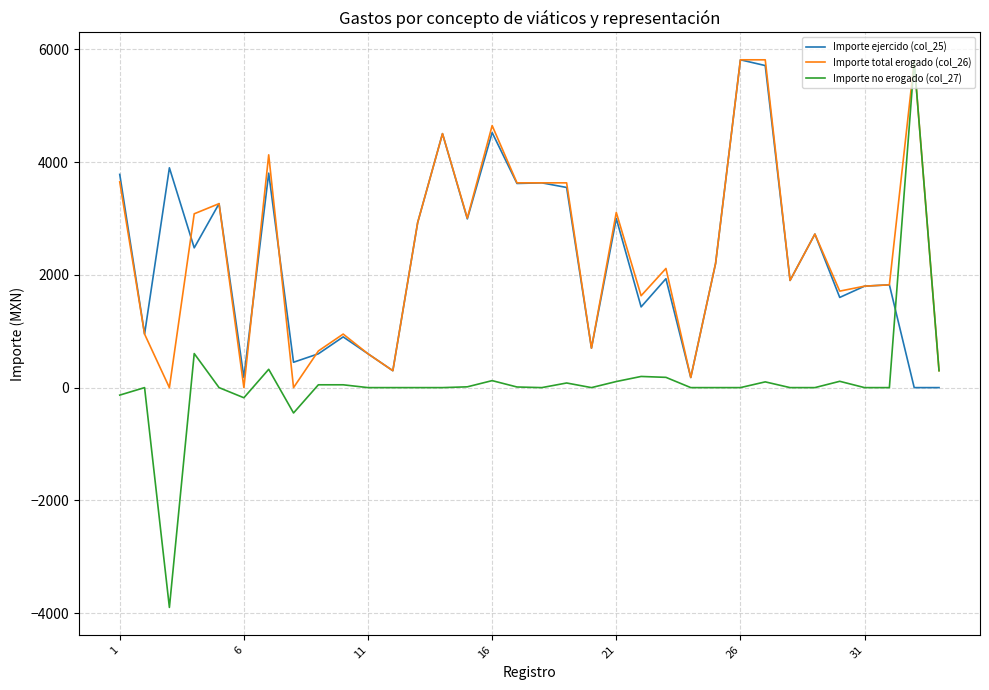

True or false: Importe no erogado (col_27) and Importe ejercido (col_25) cross at least once.

True